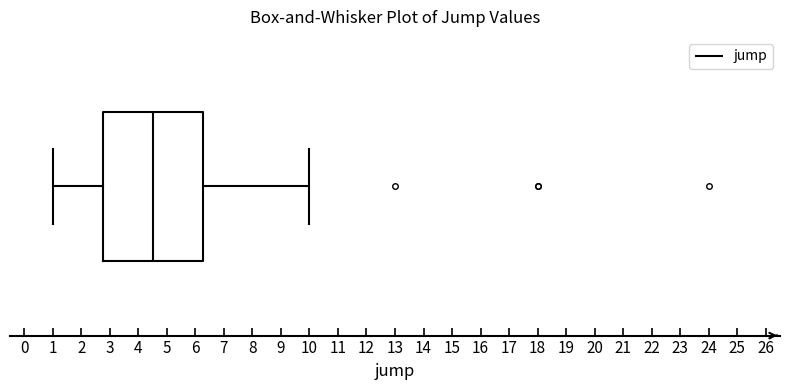

Transcribe this box plot: give where the median line is, the range the box spans, and where the two whiskers end, as read against the x-axis. The values are not printed on the chart, so give them approximately, as read against the axis.

median 4.5, box 2.8 to 6.3, whiskers 1.0 to 10.0